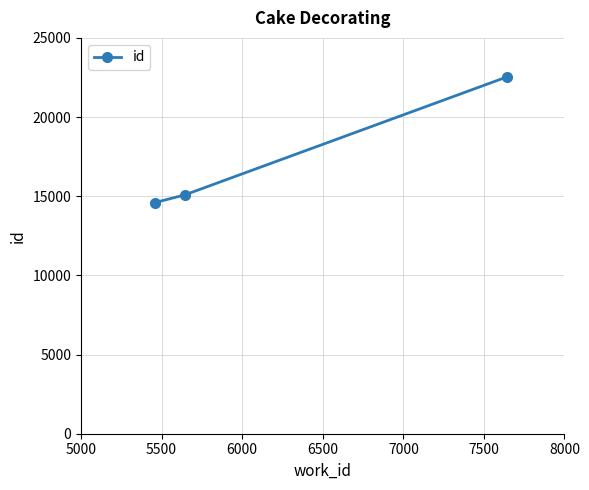

Does the chart have visible grid lines?

Yes